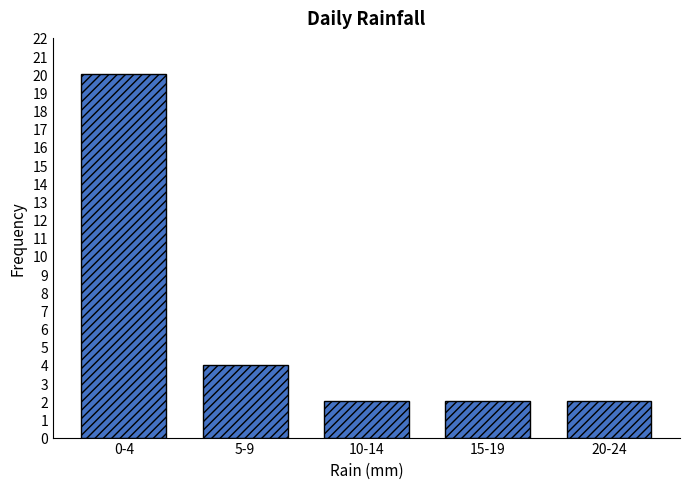

Reading left to right, transcribe all the data shown in this chart.

0-4=20	5-9=4	10-14=2	15-19=2	20-24=2